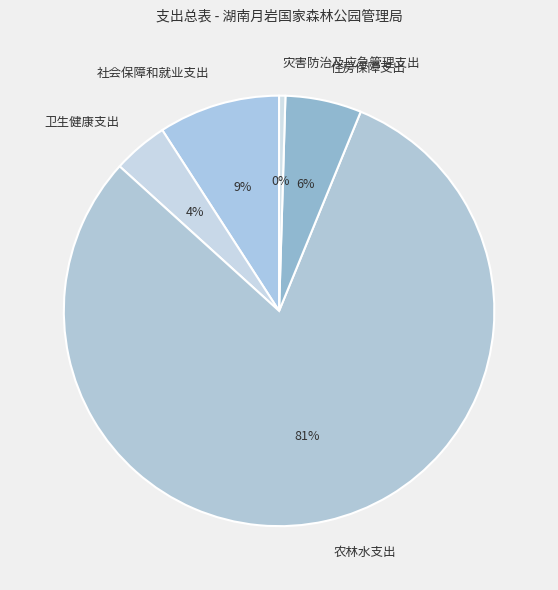

To the nearest percent, what is the difference between the 卫生健康支出 and 住房保障支出 slice percentages?

2%